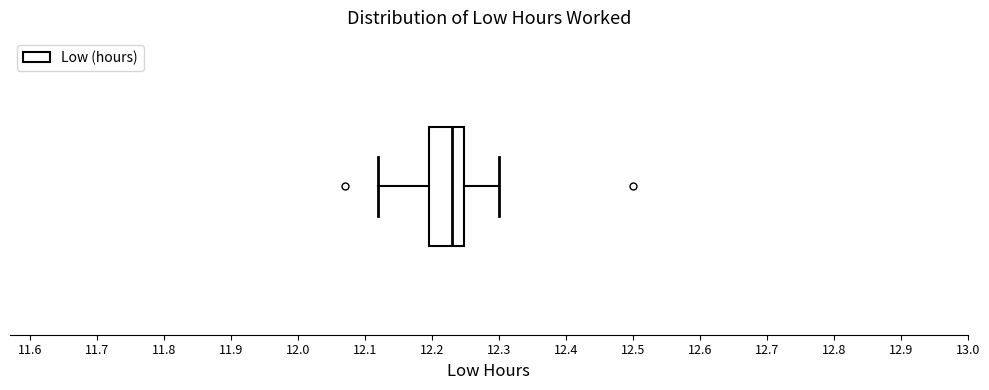

Transcribe this box plot: give where the median line is, the range the box spans, and where the two whiskers end, as read against the x-axis. The values are not printed on the chart, so give them approximately, as read against the axis.

median 12.23, box 12.20 to 12.25, whiskers 12.12 to 12.30